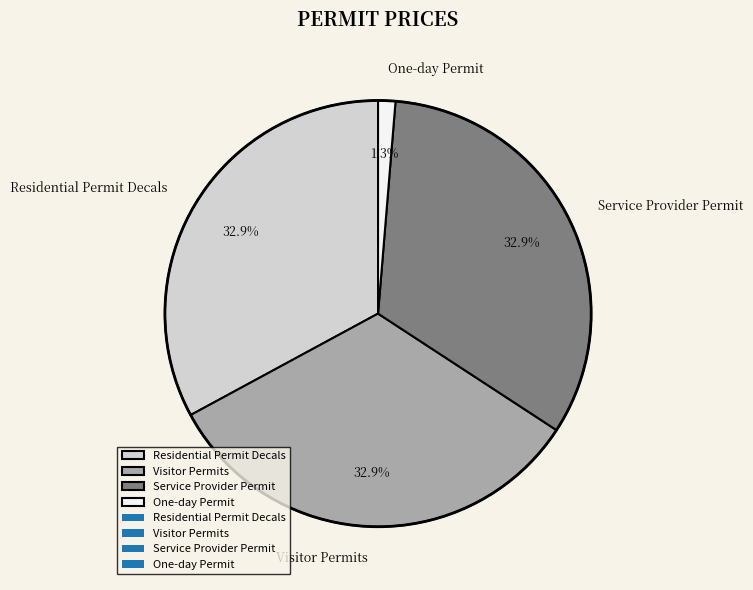

Which slice is the smallest?

One-day Permit